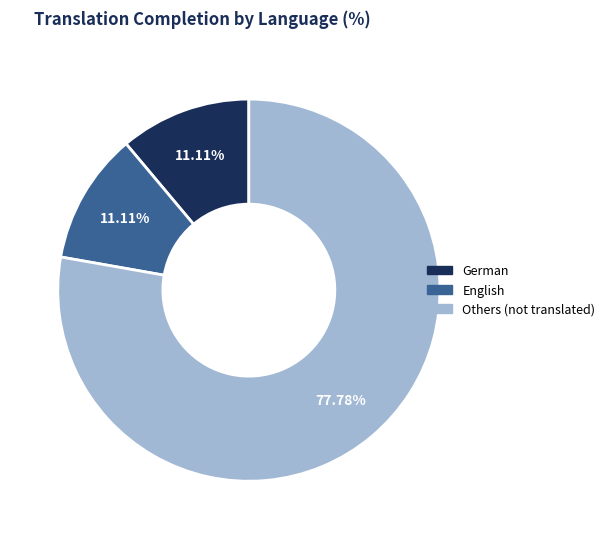

Does any single category account for the majority?

Yes